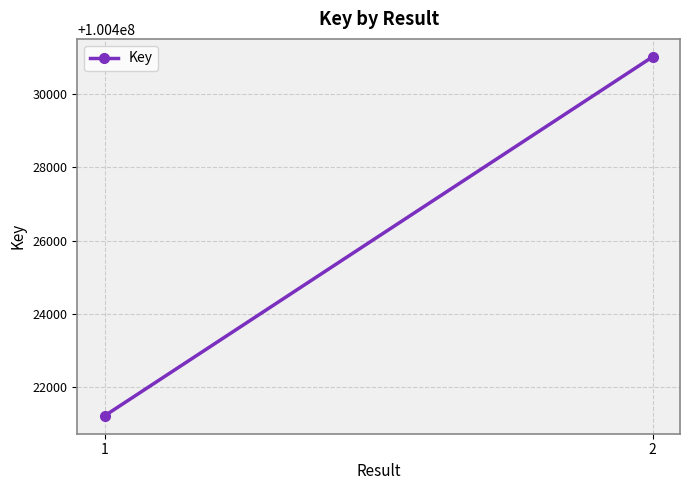

List the labels in order of value, smallest first.

1, 2